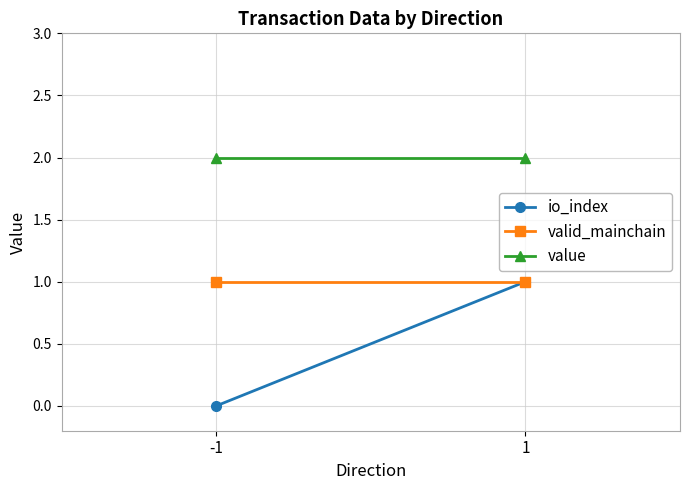

List the series in order of their overall mean, highest first.

value, valid_mainchain, io_index